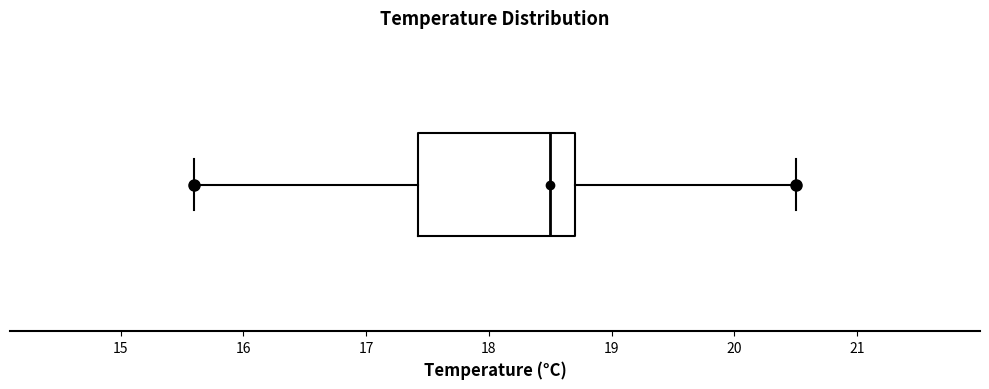

Where does the median line of the box sit on the x-axis? The values are not printed on the chart, so give them approximately, as read against the axis.

18.5